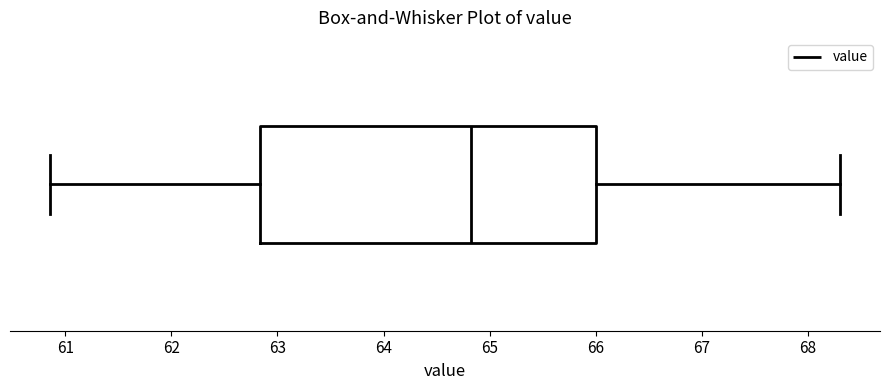

Read this box plot against the x-axis: the position of the median line, the range covered by the box, and the ends of both whiskers. The values are not printed on the chart, so give them approximately, as read against the axis.

median 64.8, box 62.8 to 66.0, whiskers 60.9 to 68.3